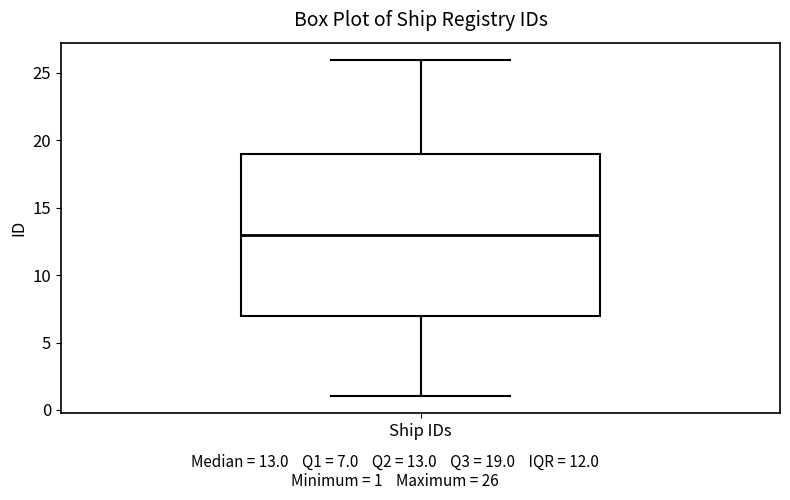

Read this box plot against the y-axis: the position of the median line, the range covered by the box, and the ends of both whiskers. The values are not printed on the chart, so give them approximately, as read against the axis.

median 13, box 7 to 19, whiskers 1 to 26